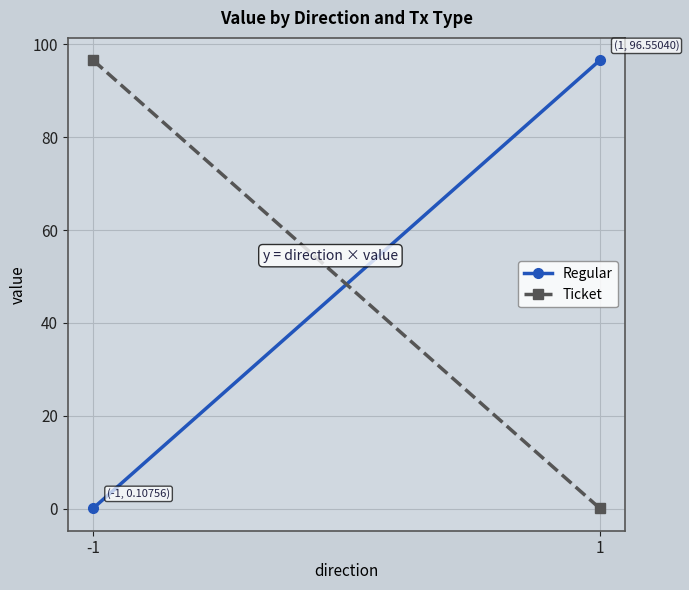

What value does the Ticket series have at 1?

0.1